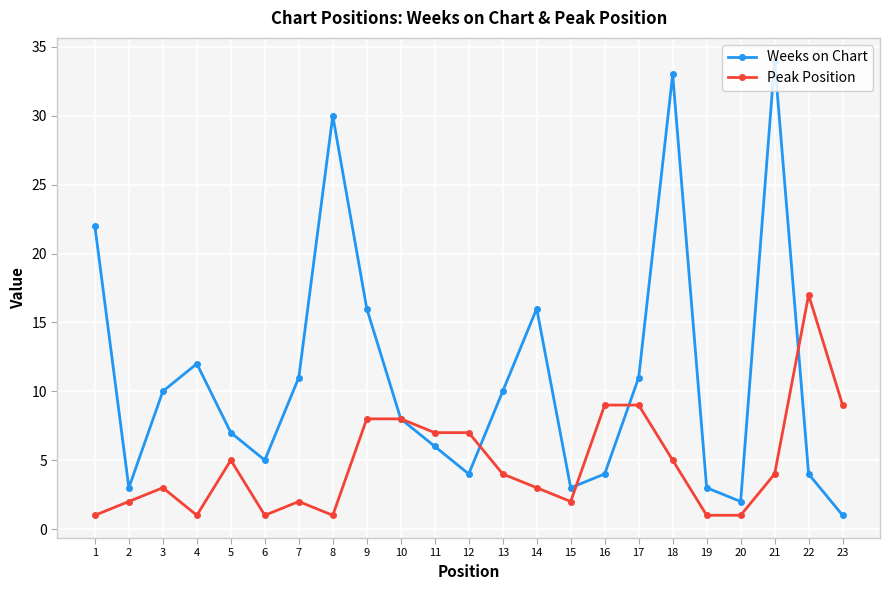

List the series in order of their overall mean, lowest first.

Peak Position, Weeks on Chart